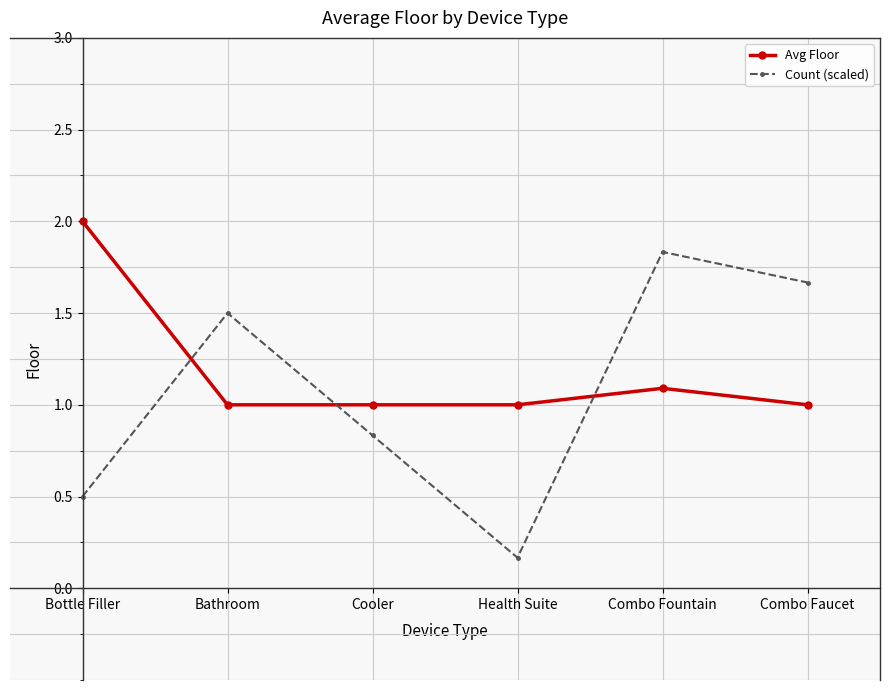

What is the greatest value displayed?

2.0